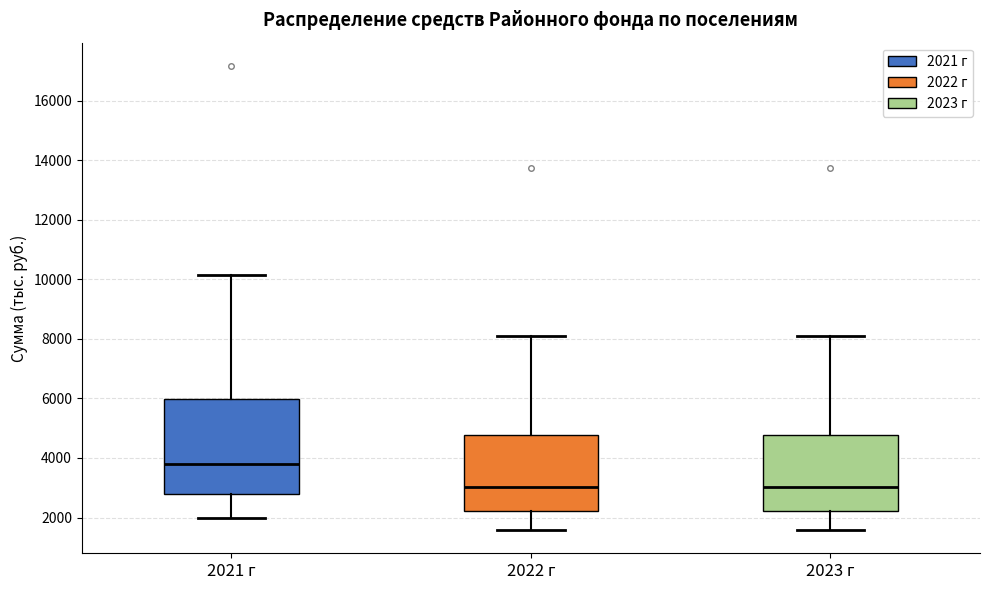

Where is the lower edge of the box for 2023 г on the y-axis? The values are not printed on the chart, so give them approximately, as read against the axis.

2200